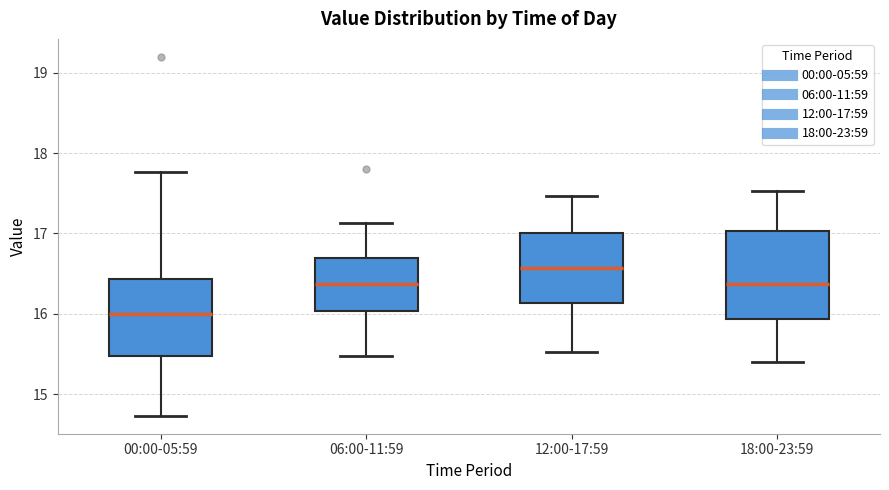

Reading left to right, transcribe this box plot: for each box, give where its median line is, the range the box spans, and where its two whiskers end, as read against the y-axis. The values are not printed on the chart, so give them approximately, as read against the axis.

00:00-05:59: median 16.0, box 15.5 to 16.4, whiskers 14.7 to 17.8
06:00-11:59: median 16.4, box 16.0 to 16.7, whiskers 15.5 to 17.1
12:00-17:59: median 16.6, box 16.1 to 17.0, whiskers 15.5 to 17.5
18:00-23:59: median 16.4, box 15.9 to 17.0, whiskers 15.4 to 17.5